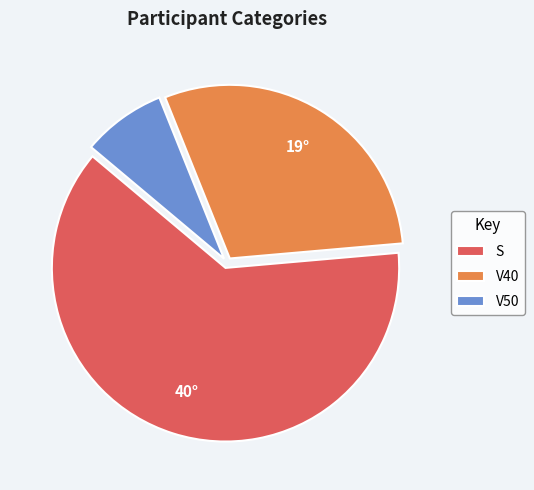

Is there a majority slice in this chart?

Yes